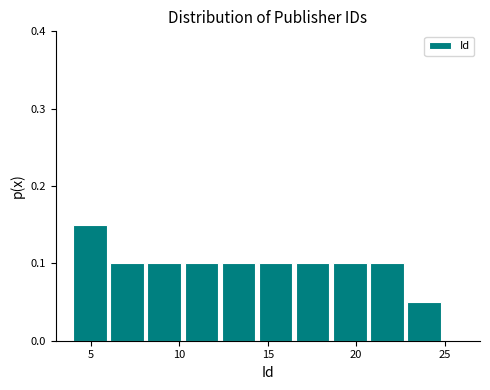

Reading left to right, transcribe this chart: for each bar, give the range it covers on the x-axis and its height. Neither the bar edges nor the heights are printed on the chart, so give them approximately, as read against the axes.

4.0 to 6.1: 0.15
6.1 to 8.2: 0.10
8.2 to 10.3: 0.10
10.3 to 12.4: 0.10
12.4 to 14.5: 0.10
14.5 to 16.6: 0.10
16.6 to 18.7: 0.10
18.7 to 20.8: 0.10
20.8 to 22.9: 0.10
22.9 to 25.0: 0.05